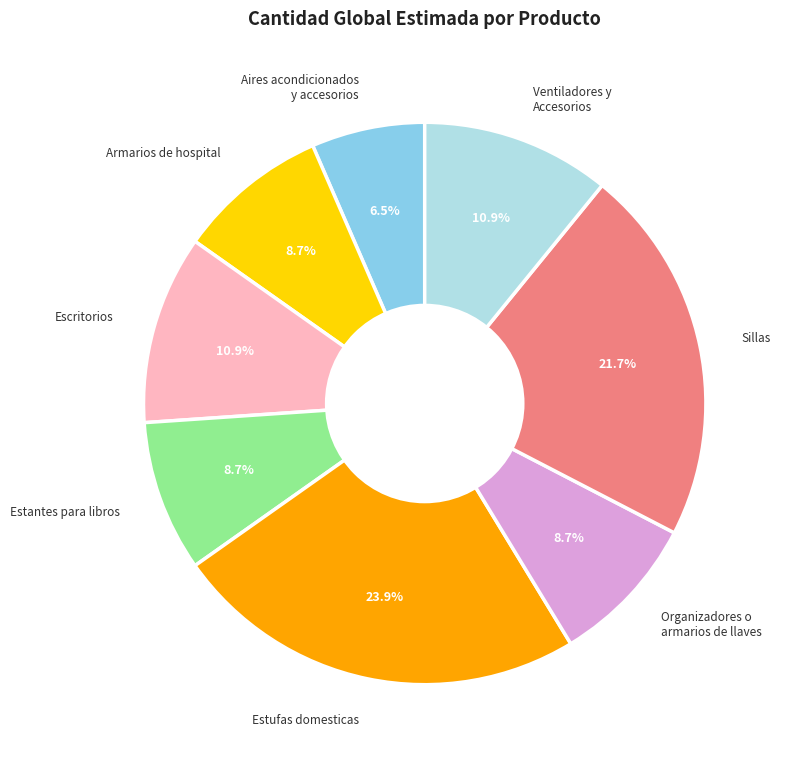

Does any single category account for the majority?

No